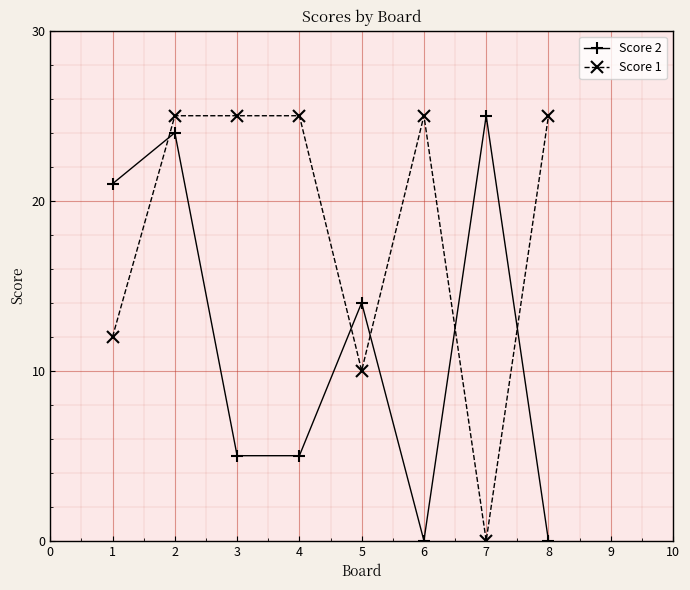

At which category is the sum across all series the highest?

2